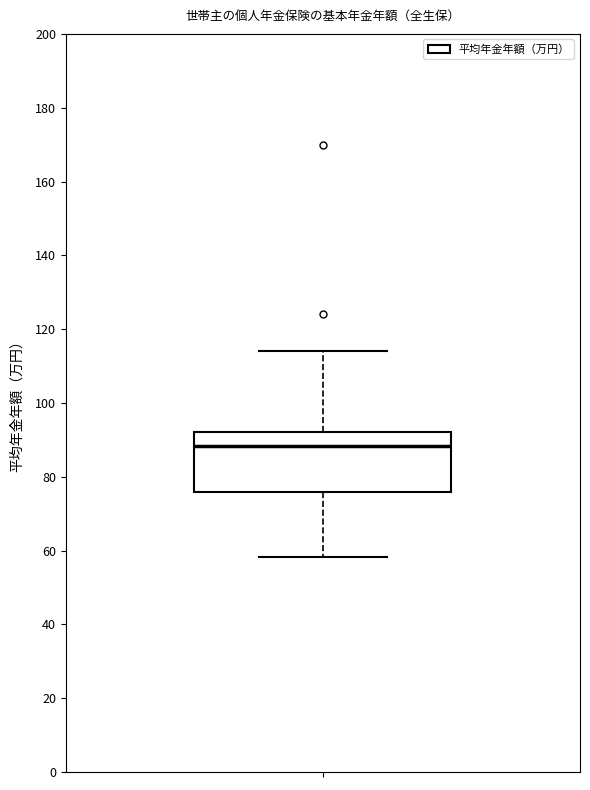

Where is the upper edge of the box on the y-axis? The values are not printed on the chart, so give them approximately, as read against the axis.

92